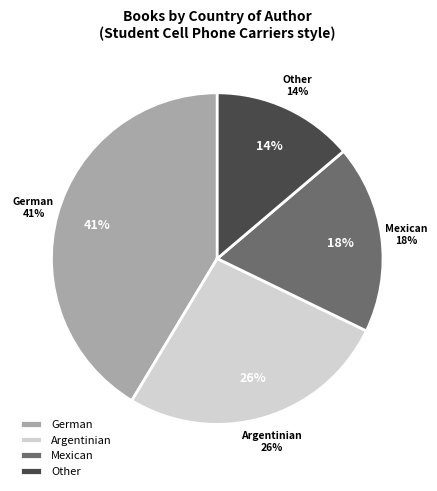

What percentage is the Mexican slice, to the nearest percent?

18%